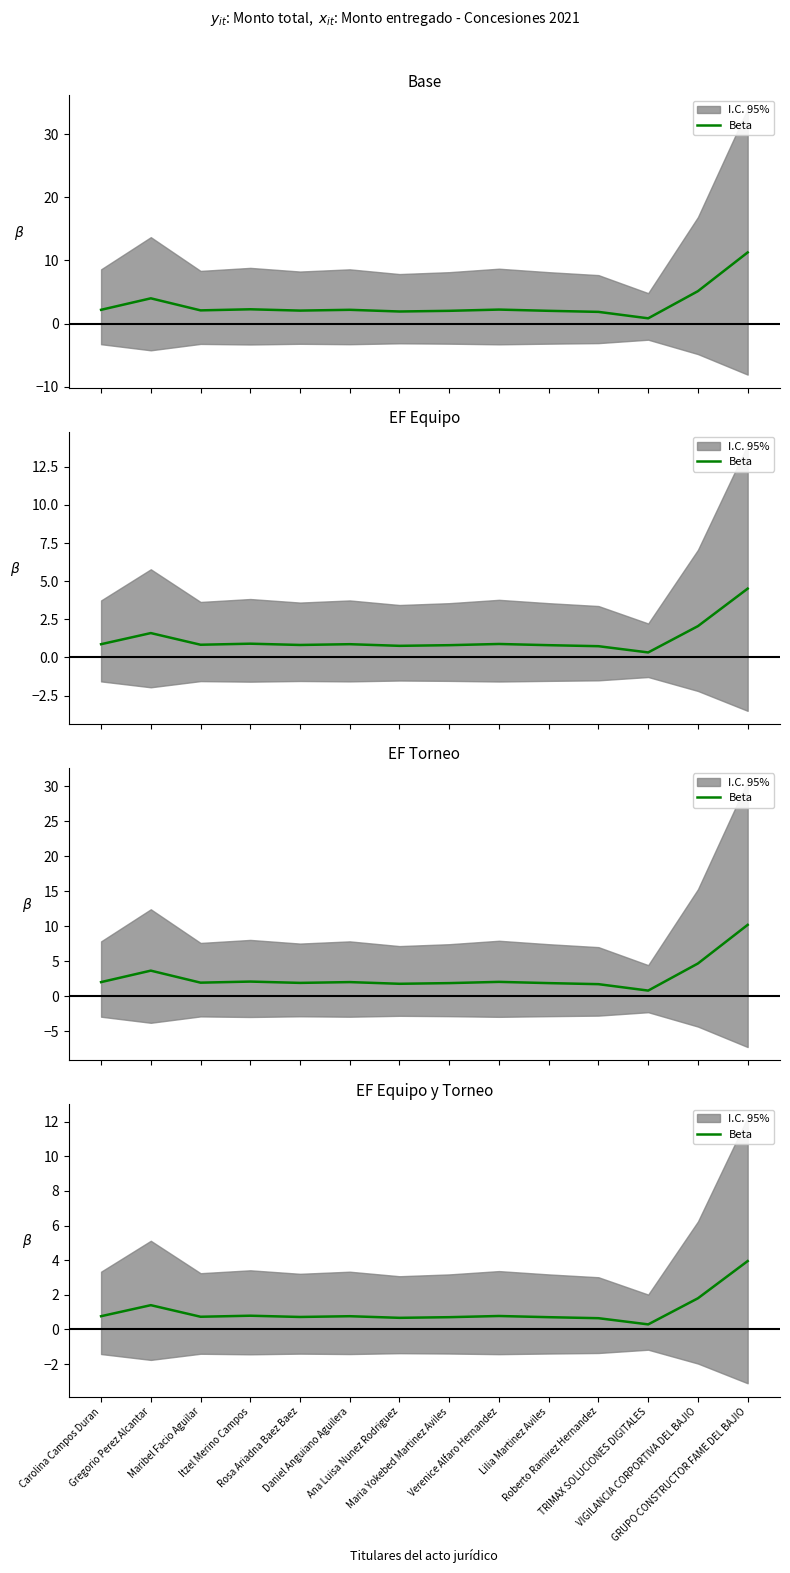

Reading right to left, transcribe all the data shown in this chart.

GRUPO CONSTRUCTOR FAME DEL BAJIO=3.9	VIGILANCIA CORPORTIVA DEL BAJIO=1.8	TRIMAX SOLUCIONES DIGITALES=0.3	Roberto Ramirez Hernandez=0.6	Lilia Martinez Aviles=0.7	Verenice Alfaro Hernandez=0.8	Maria Yokebed Martinez Aviles=0.7	Ana Luisa Nunez Rodriguez=0.7	Daniel Anguiano Aguilera=0.8	Rosa Ariadna Baez Baez=0.7	Itzel Merino Campos=0.8	Maribel Facio Aguilar=0.7	Gregorio Perez Alcantar=1.4	Carolina Campos Duran=0.8